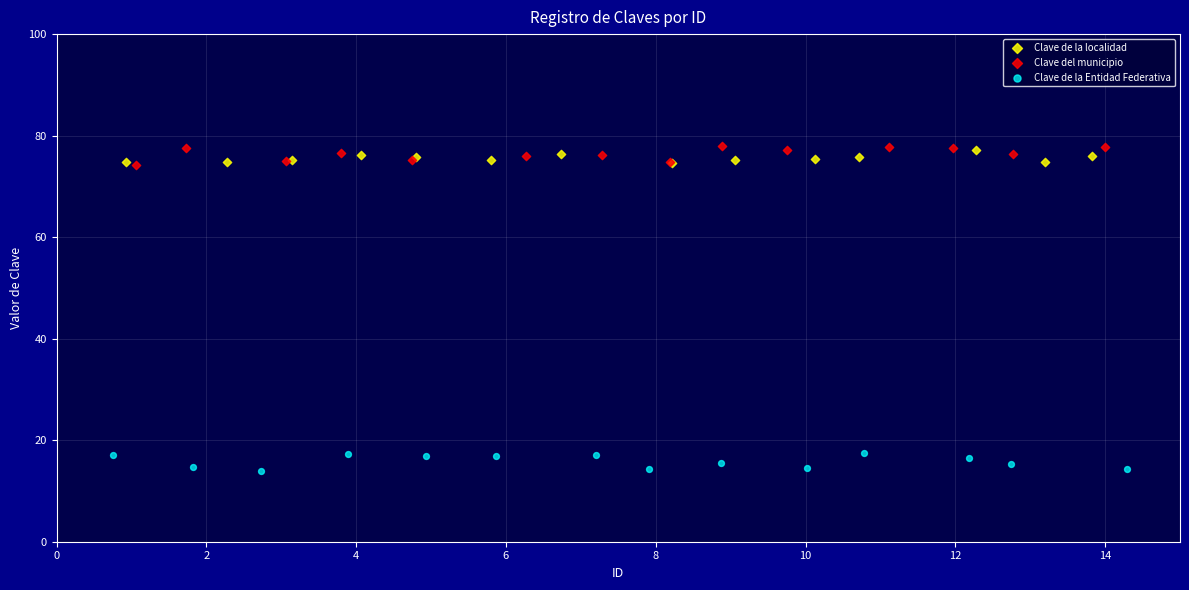

Which series reaches the minimum Y coordinate?

Clave de la Entidad Federativa